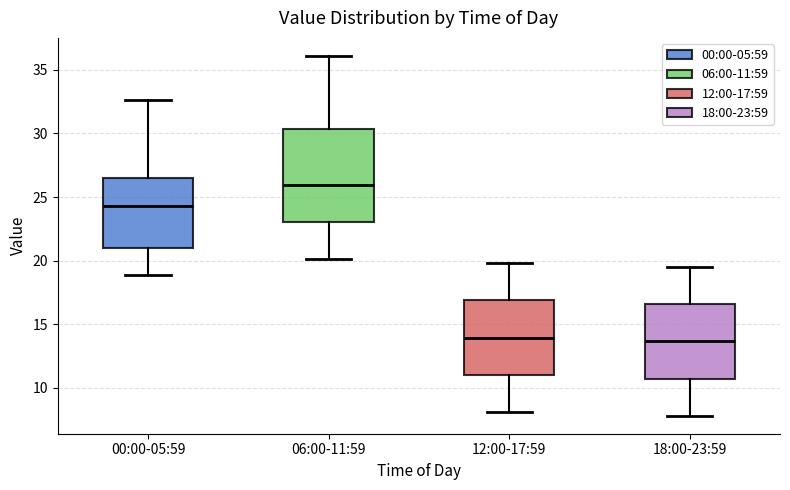

Where is the upper edge of the box for 06:00-11:59 on the y-axis? The values are not printed on the chart, so give them approximately, as read against the axis.

30.5